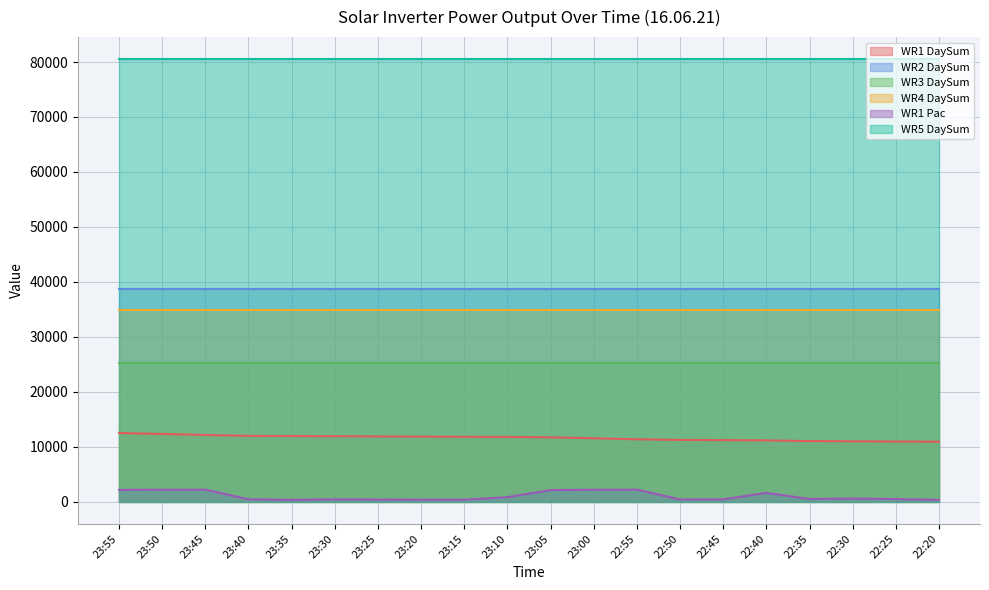

What is the sum of the WR2 DaySum values at 23:55 and 22:25?

77354